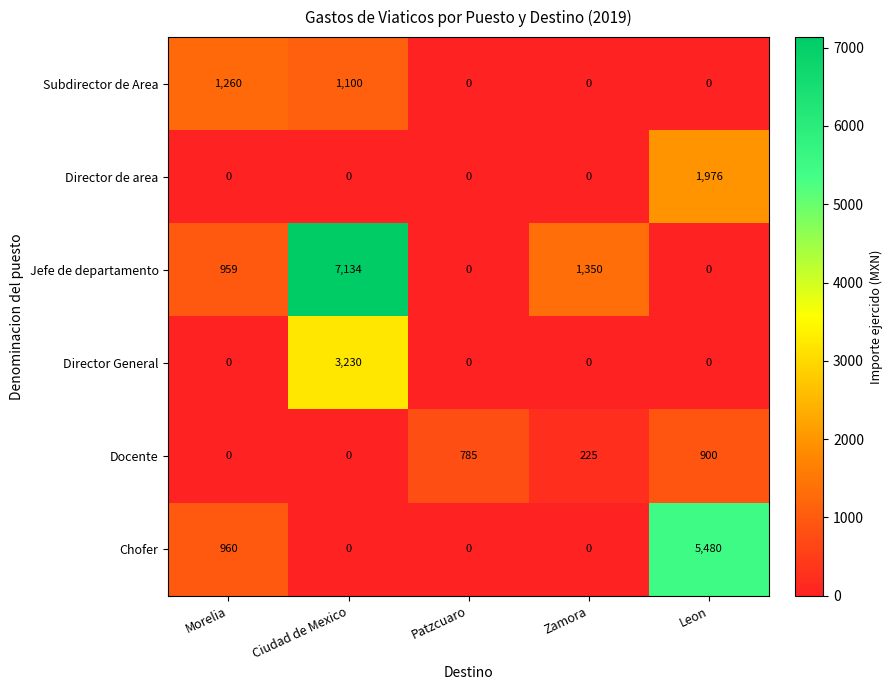

How many values in Chofer are above zero?

2